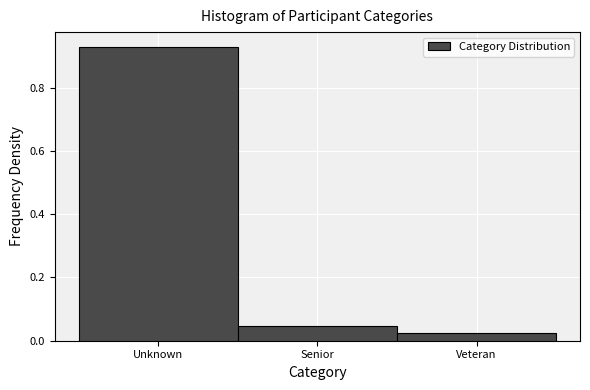

Which has a higher value, Unknown or Senior?

Unknown